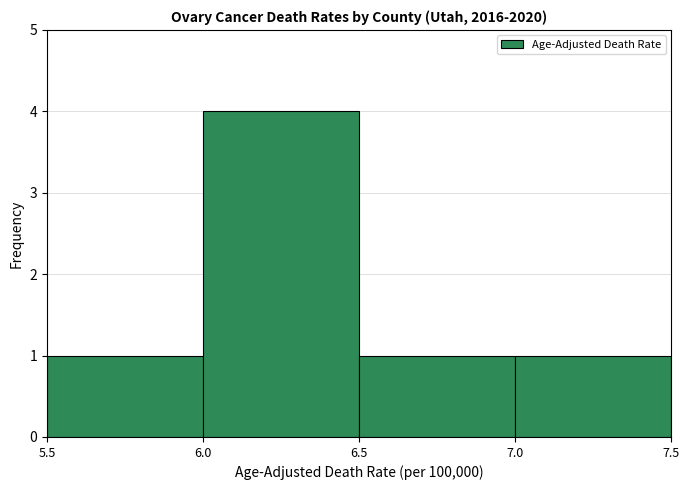

Reading left to right, list every bar in this chart as the range it spans on the x-axis followed by its height. The values are not printed on the chart, so give them approximately, as read against the axis.

5.5 to 6.0: 1
6.0 to 6.5: 4
6.5 to 7.0: 1
7.0 to 7.5: 1